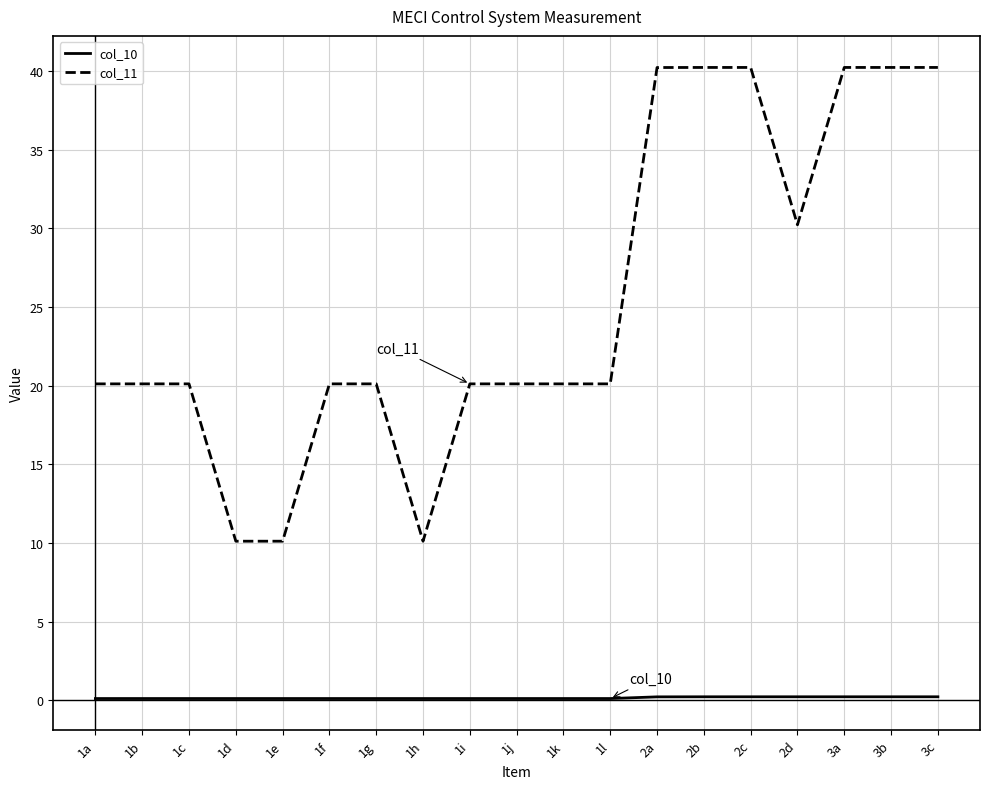

What is the total value across all series at 1j?

20.2